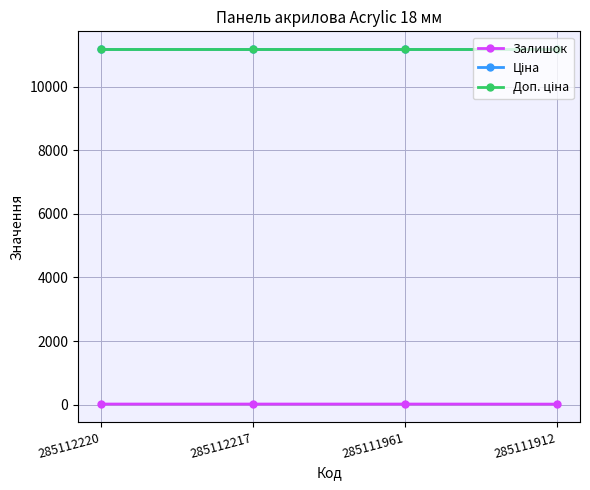

Is this an area chart (filled region under the line)?

No